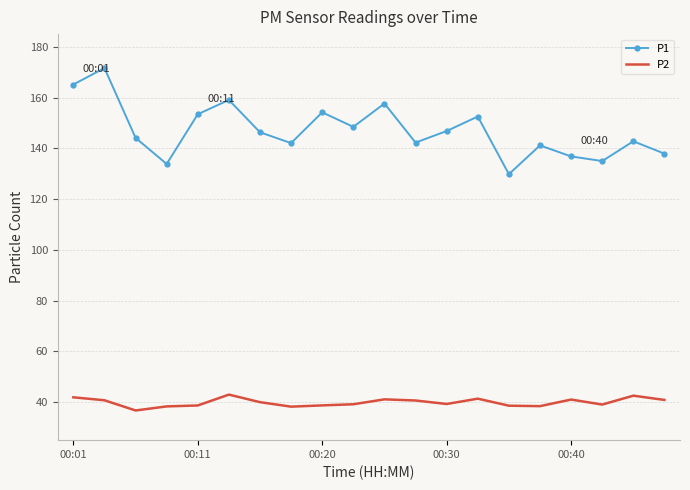

What is the maximum value for P1?

171.6